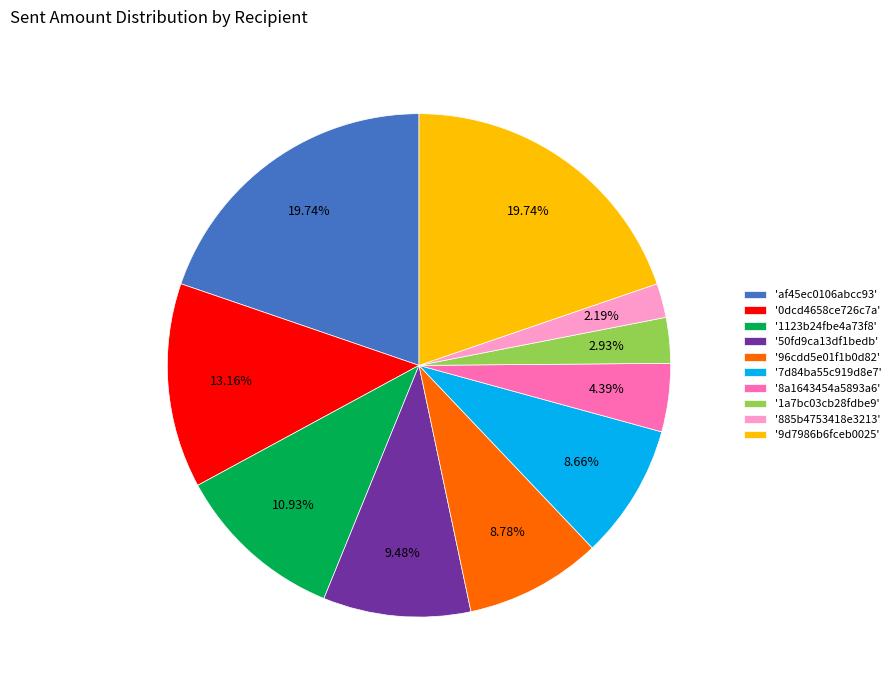

Is there a majority slice in this chart?

No